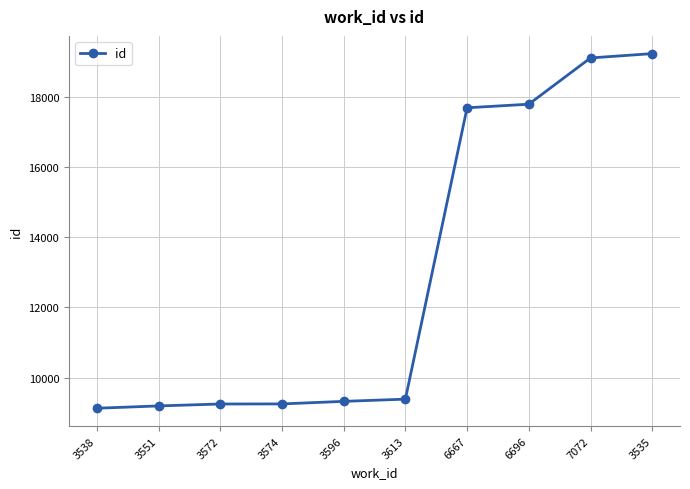

What is the maximum value shown in the chart?

19221